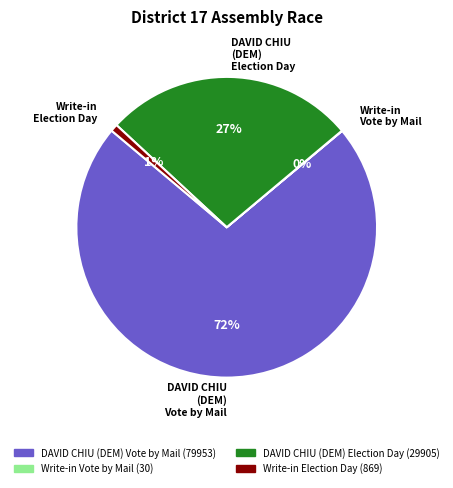

Which slice is the largest?

DAVID CHIU (DEM) Vote by Mail